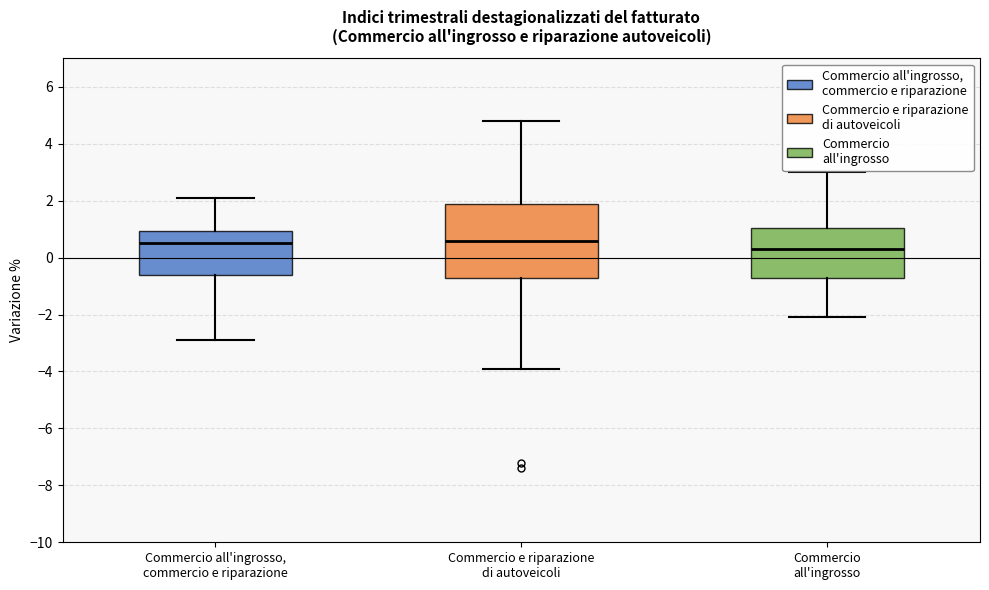

Where does the lower whisker of the box for Commercio e riparazione di autoveicoli end on the y-axis? The values are not printed on the chart, so give them approximately, as read against the axis.

-3.8